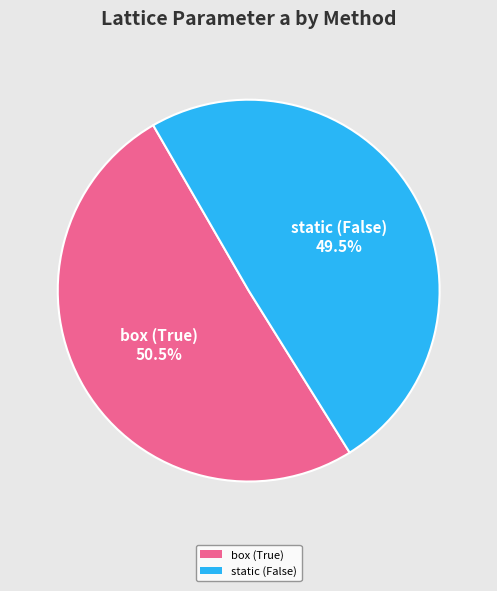

Combined, do static (False) 49.5% and box (True) 50.5% account for over 50%?

Yes